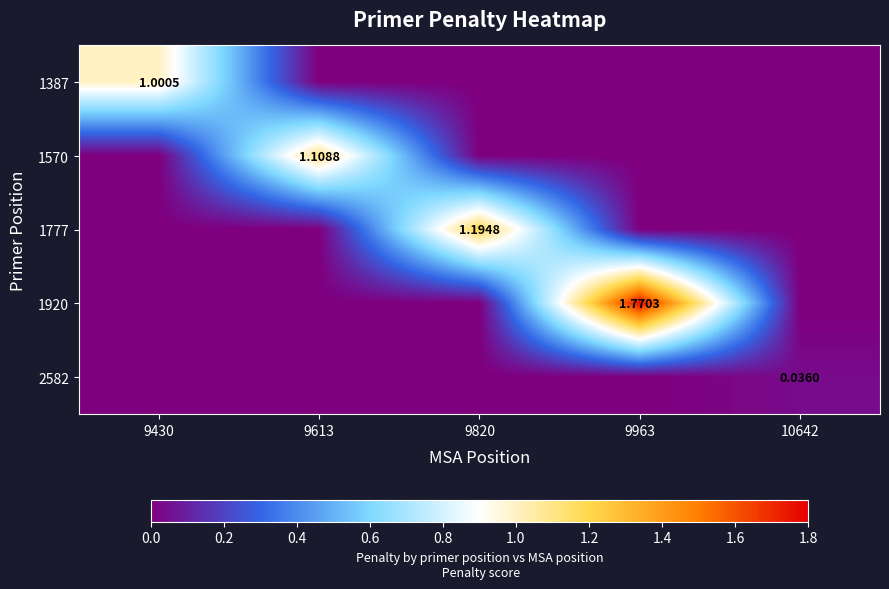

How many positive values does the 2582 series have?

1